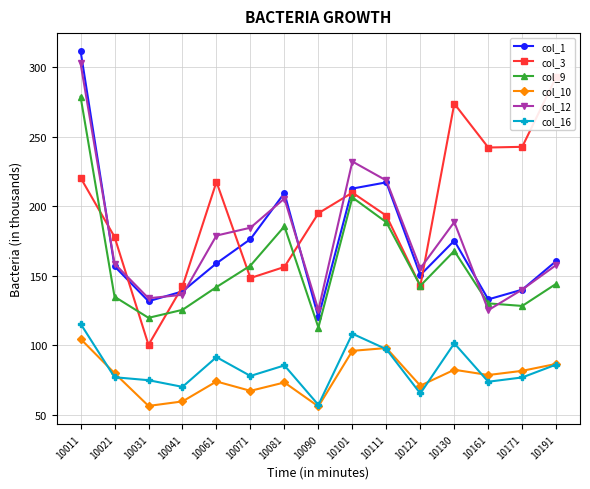

What is the value of the col_3 point at the 5th from the left?

217.6